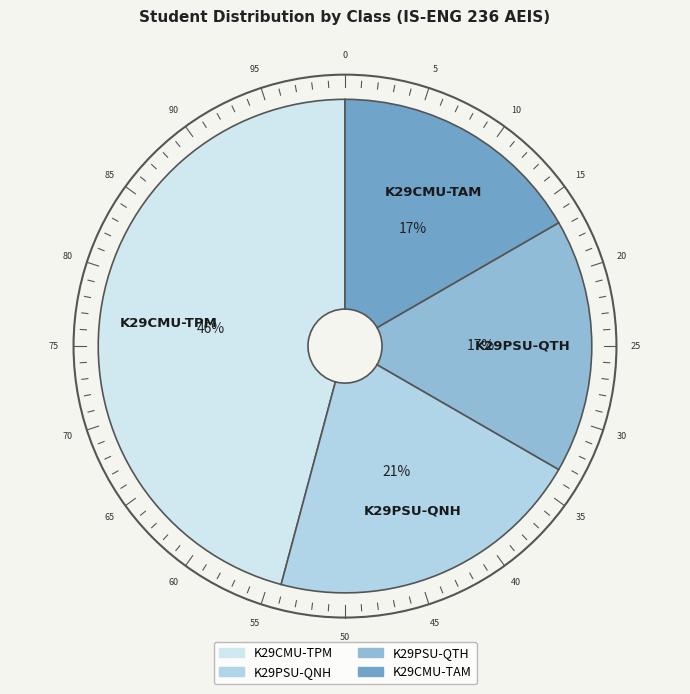

Do K29PSU-QNH and K29CMU-TAM together represent more than half of the pie?

No